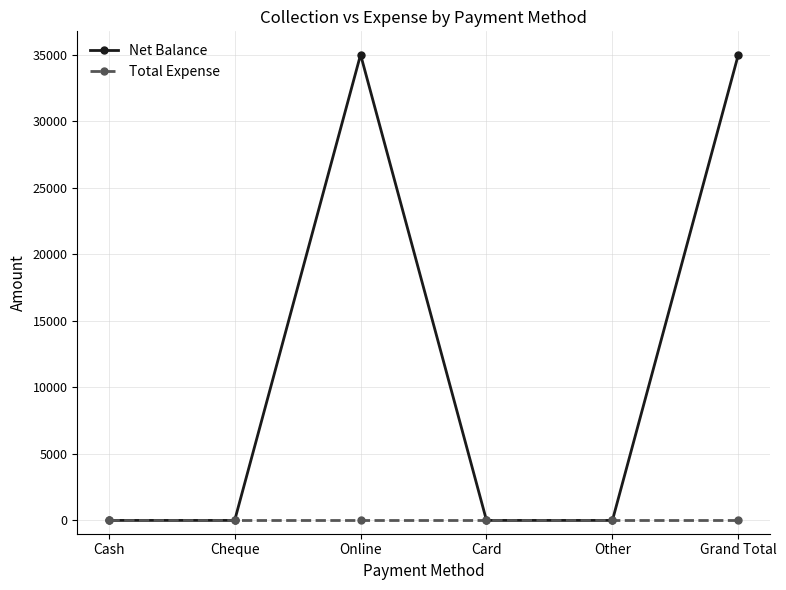

What is the label of the 1st point from the right?

Grand Total